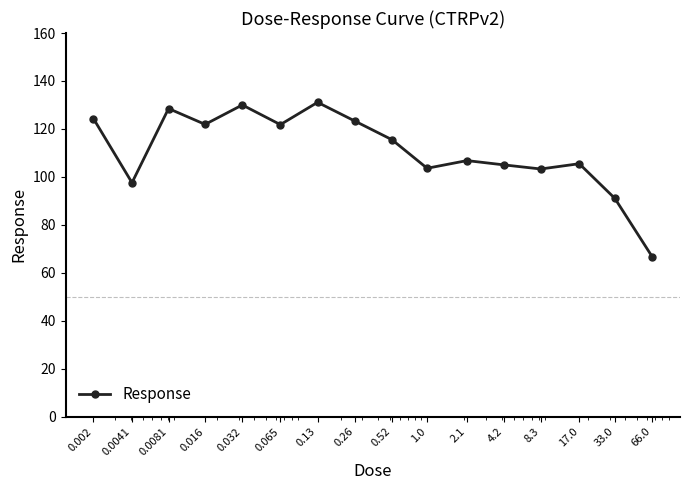

Count the number of values greater than 115.

8